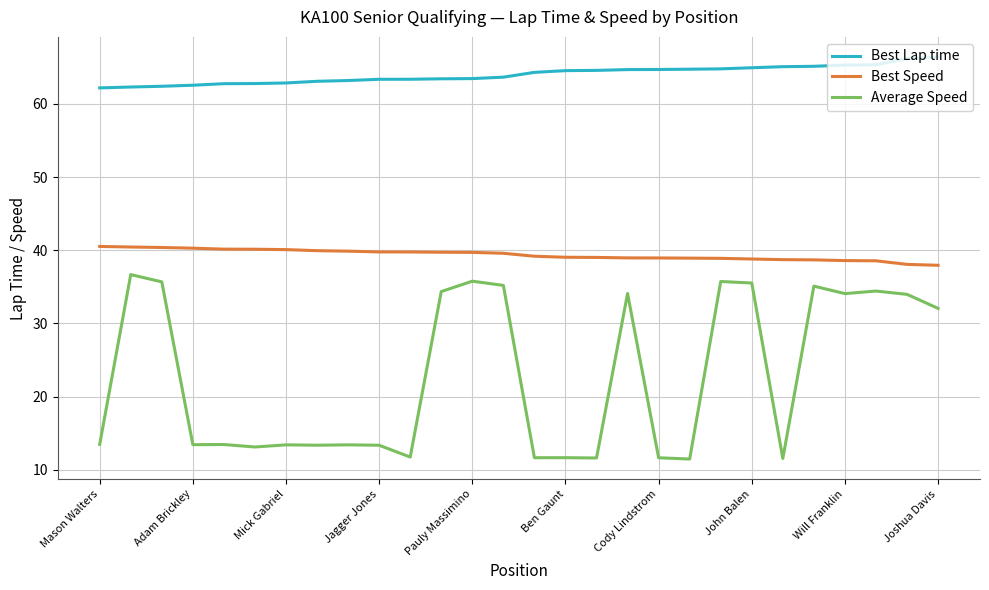

True or false: Best Speed and Average Speed cross at least once.

False